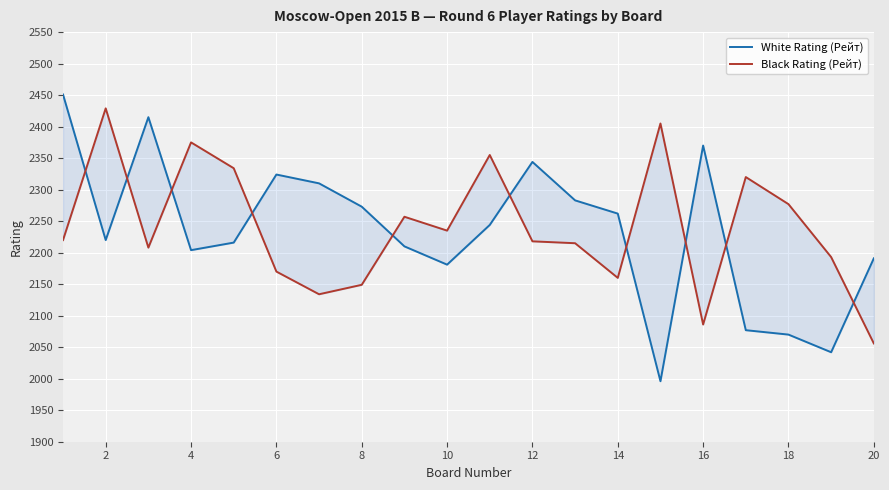

How many interior local peaks does the White Rating (Рейт) series have?

4